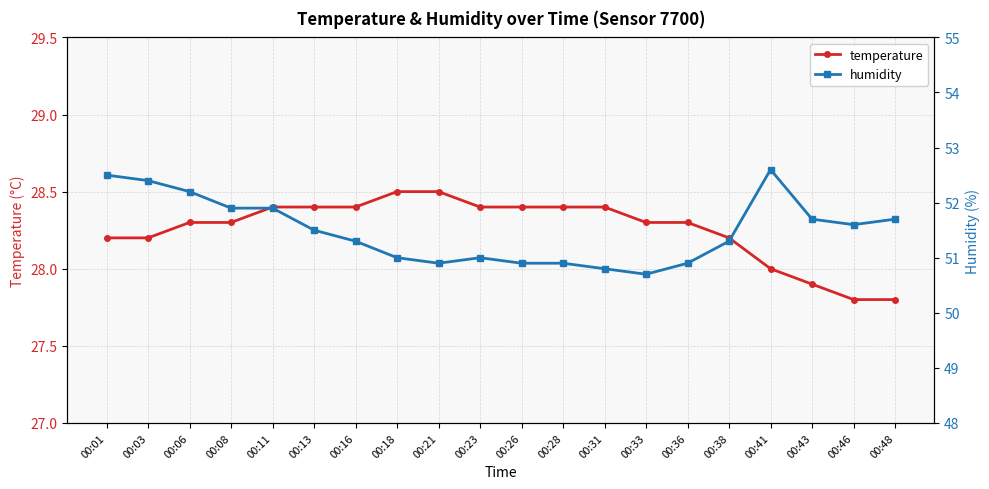

What is the maximum value for humidity?

52.6